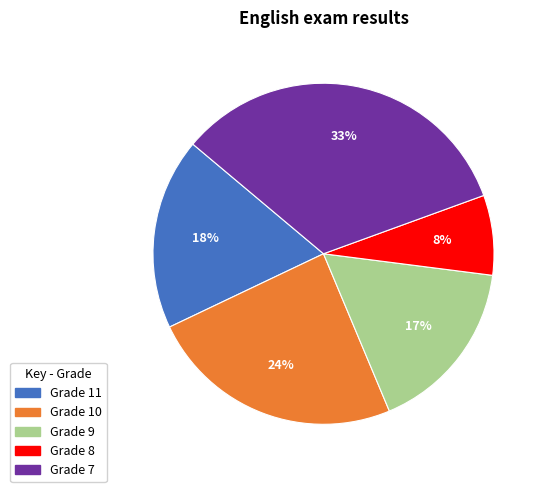

Rank the categories by value from lowest to highest.

Grade 8, Grade 9, Grade 11, Grade 10, Grade 7